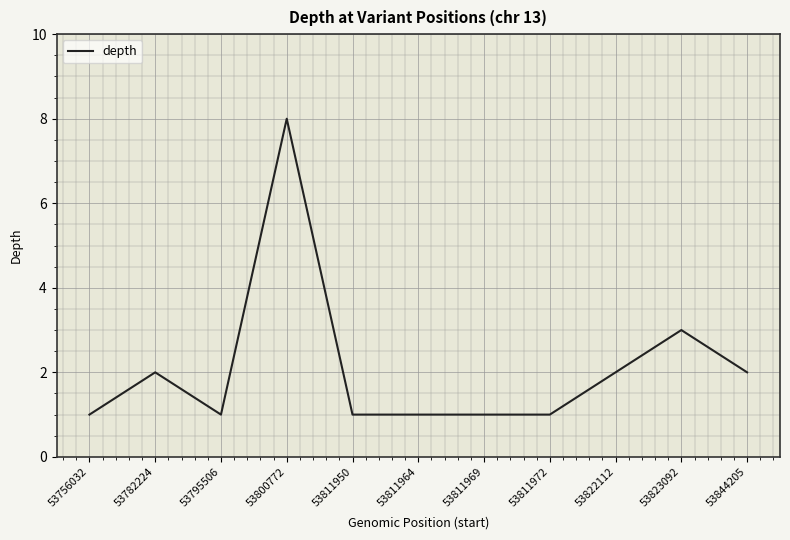

Reading right to left, extract all data points from this chart.

53844205=2	53823092=3	53822112=2	53811972=1	53811969=1	53811964=1	53811950=1	53800772=8	53795506=1	53782224=2	53756032=1